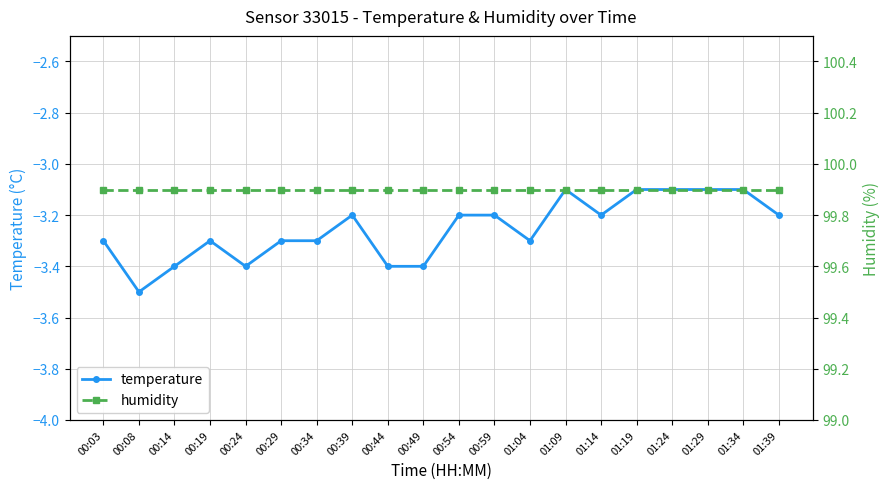

What is the difference between the highest and lowest values at 00:24?

103.3